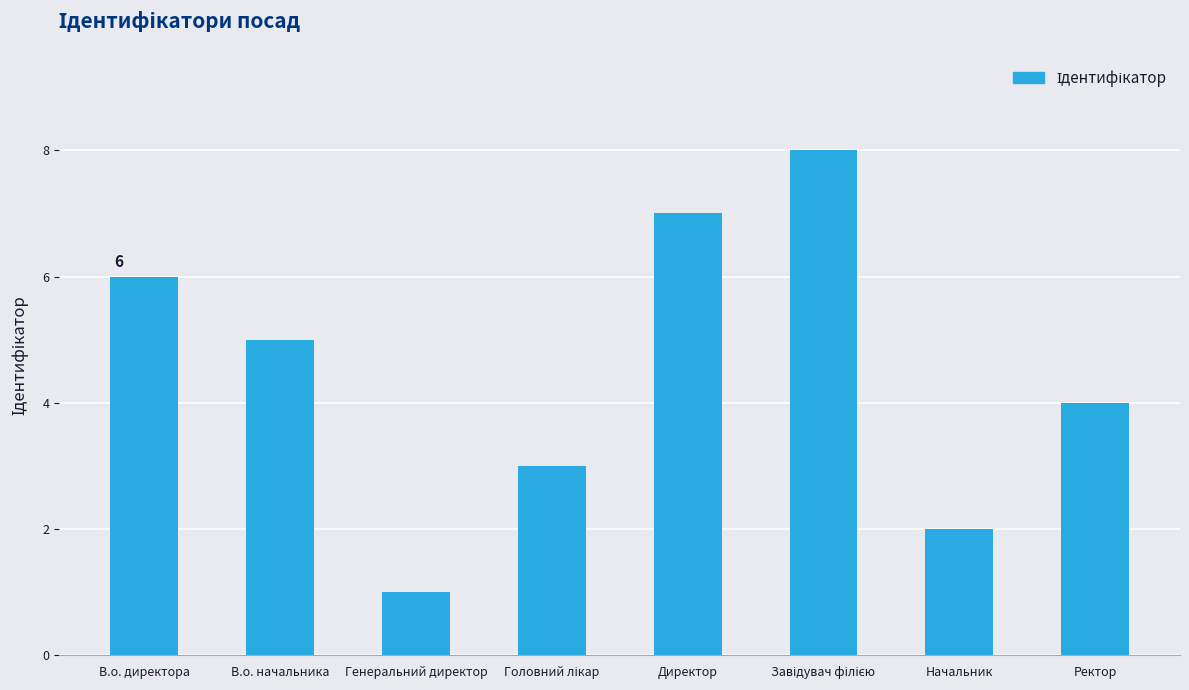

Reading right to left, what are all the values shown in this chart?

4	2	8	7	3	1	5	6